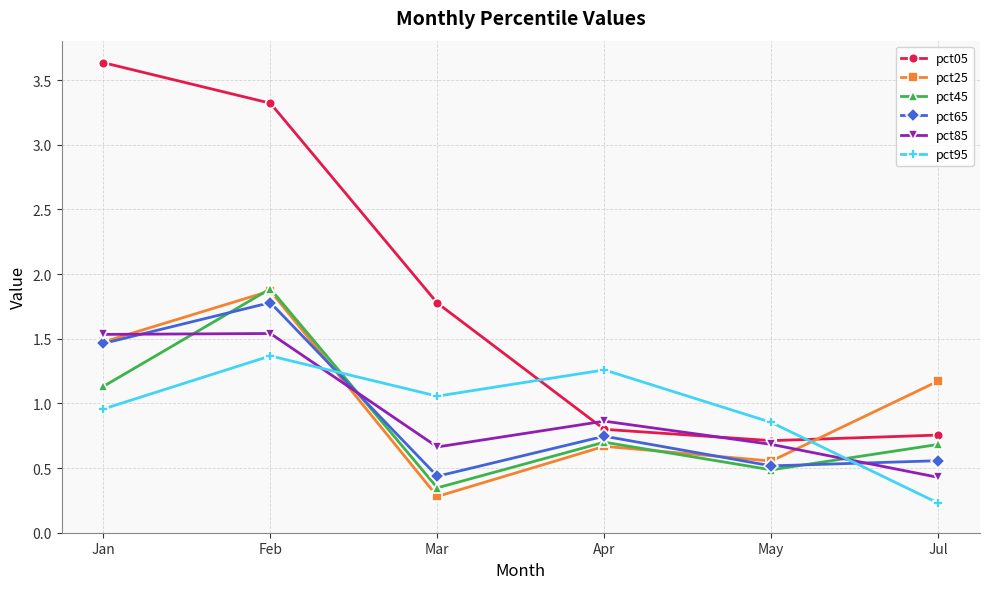

List the labels in order of pct95 value, largest first.

Feb, Apr, Mar, Jan, May, Jul